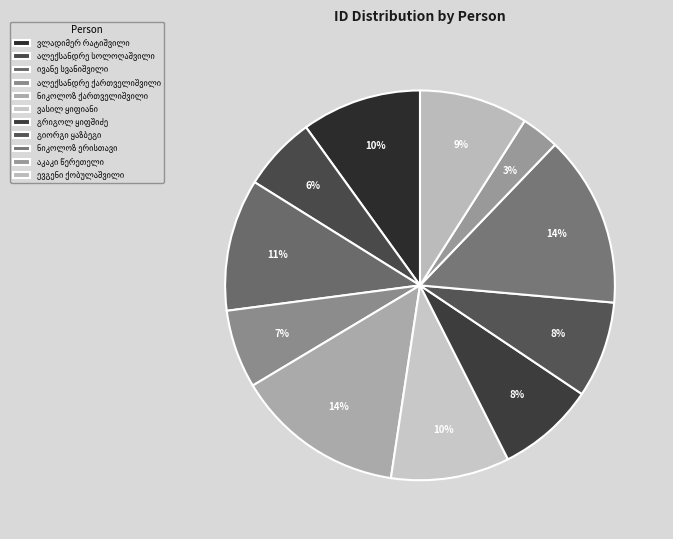

How many segments does this pie chart have?

11